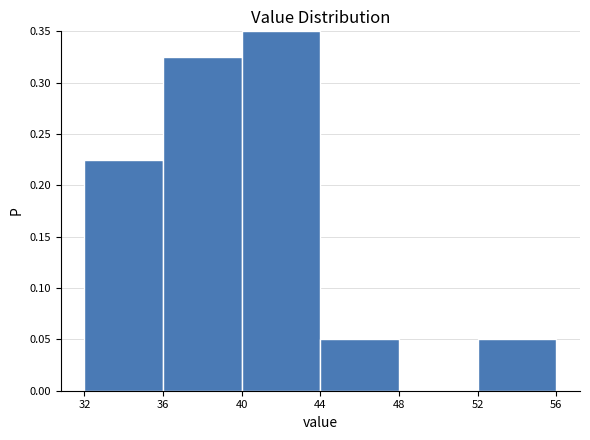

What is the height of the bar covering 32 to 36 on the x-axis? The values are not printed on the chart, so give them approximately, as read against the axis.

0.225